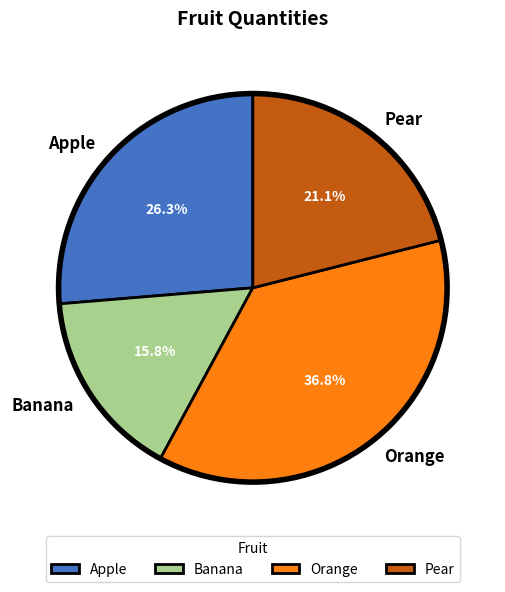

What is the largest slice in the pie chart?

Orange